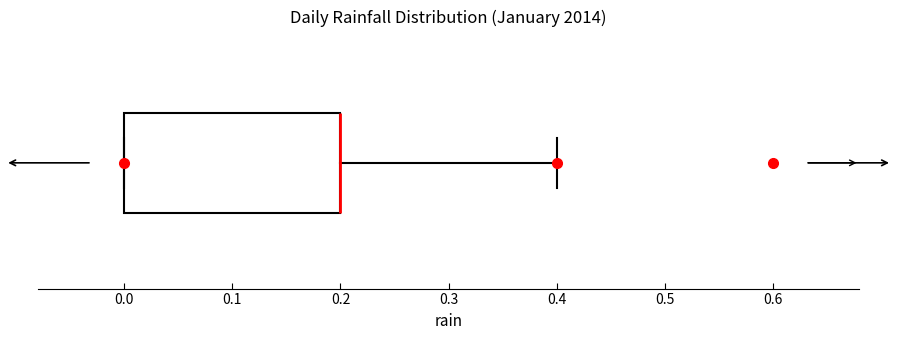

Read this box plot against the x-axis: the position of the median line, the range covered by the box, and the ends of both whiskers. The values are not printed on the chart, so give them approximately, as read against the axis.

median 0.2 (drawn on the box's right edge), box 0.0 to 0.2, whiskers 0.0 to 0.4